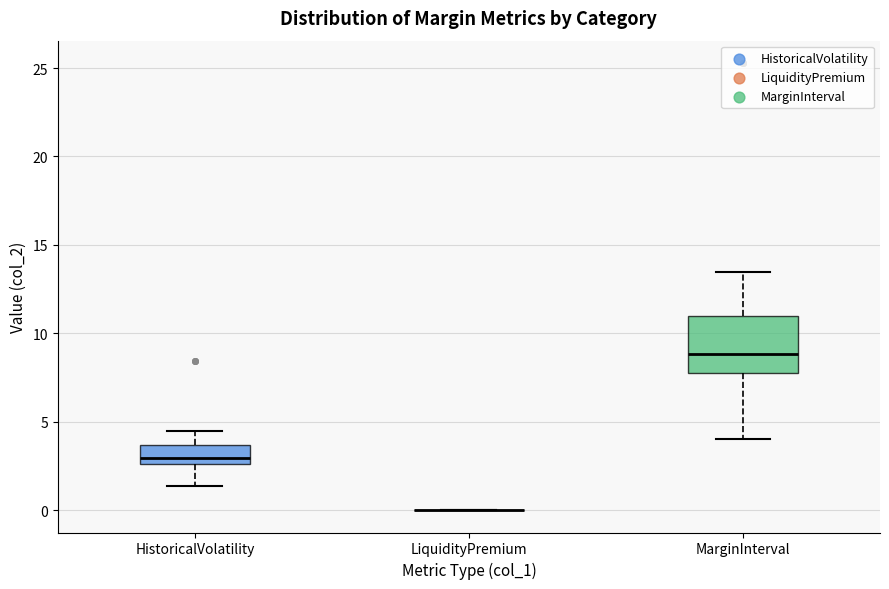

Where does the lower whisker of the box for HistoricalVolatility end on the y-axis? The values are not printed on the chart, so give them approximately, as read against the axis.

1.5